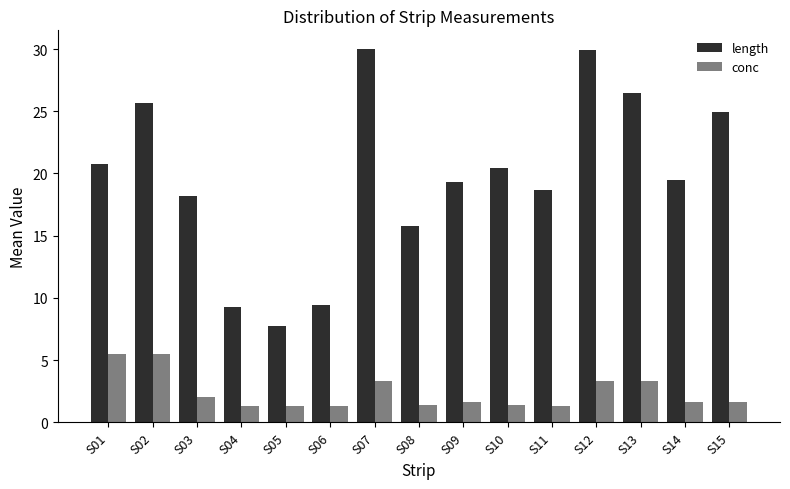

Which series has the largest range (max minus min)?

length